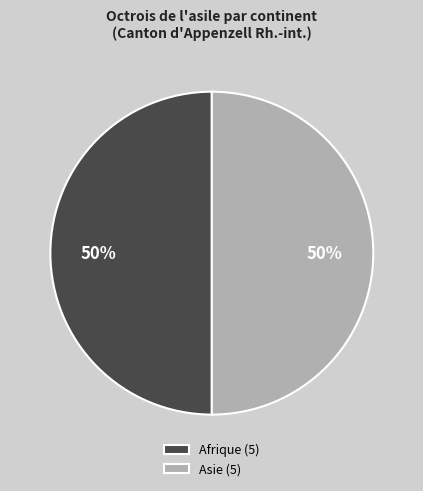

The Afrique (5) slice represents 39% of the pie. True or false?

False